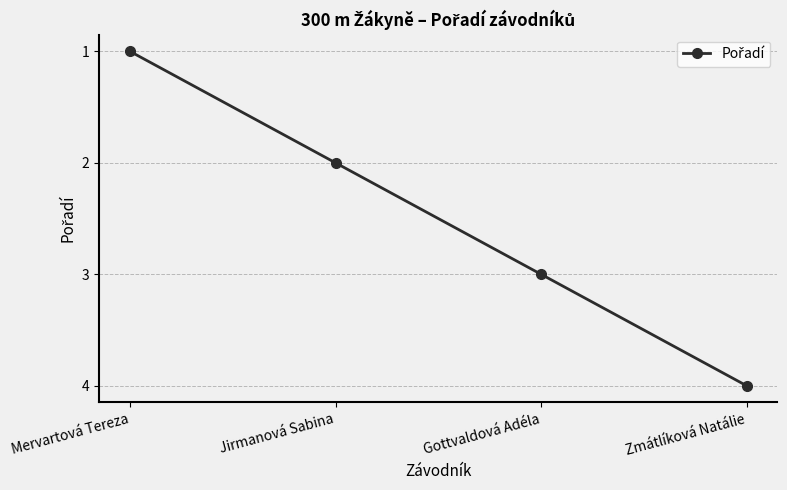

What is the difference between the second highest and minimum values?

2